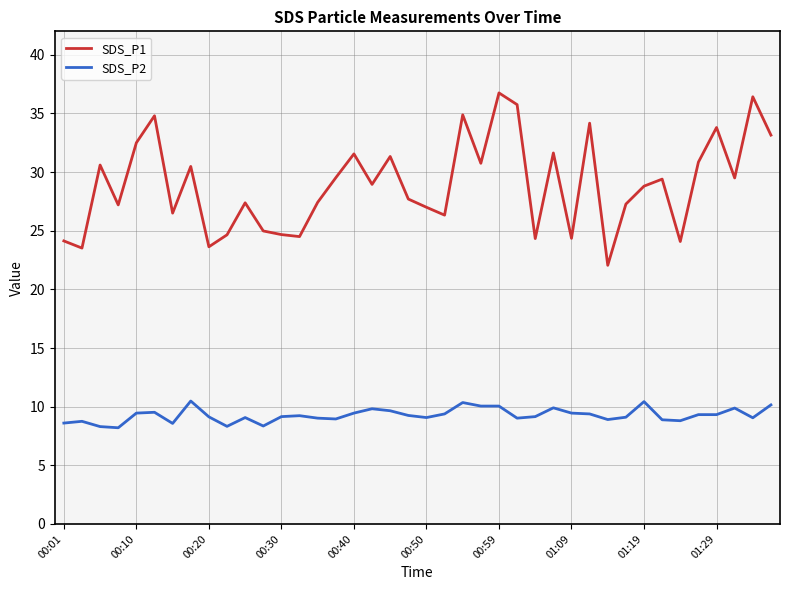

True or false: SDS_P1 and SDS_P2 cross at least once.

False